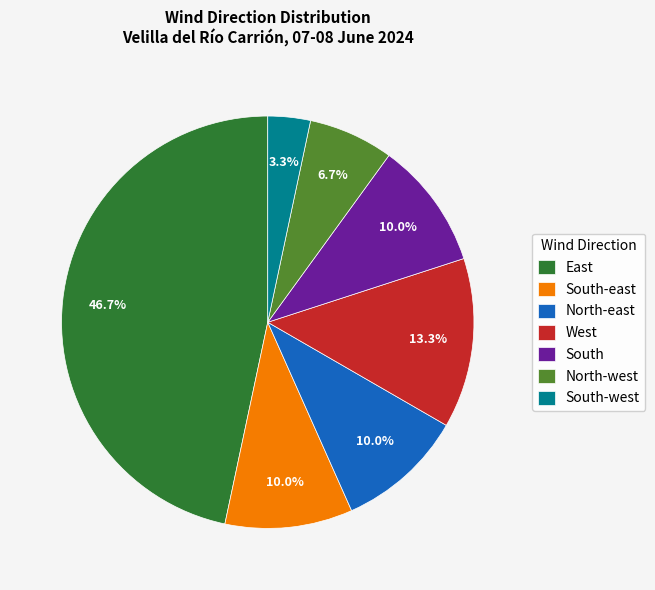

Does North-west account for over 50% of the chart?

No